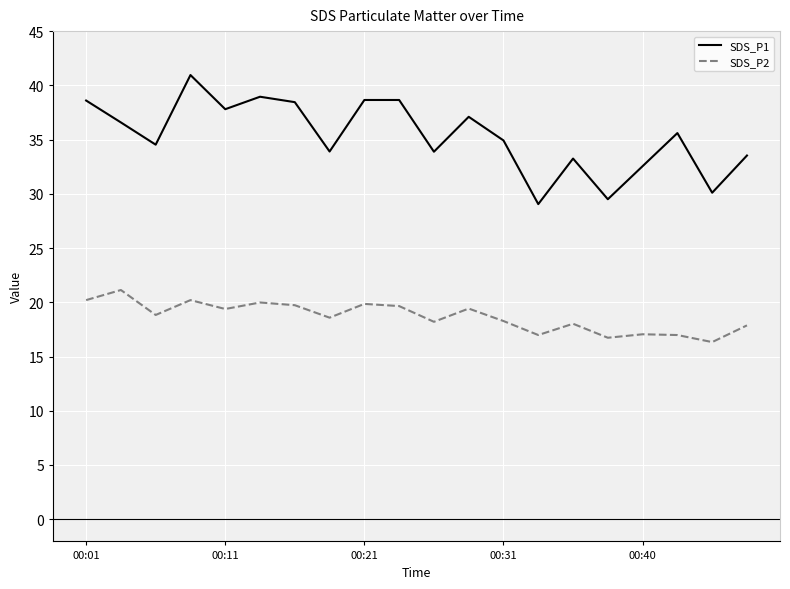

Which series has the largest total across all categories?

SDS_P1